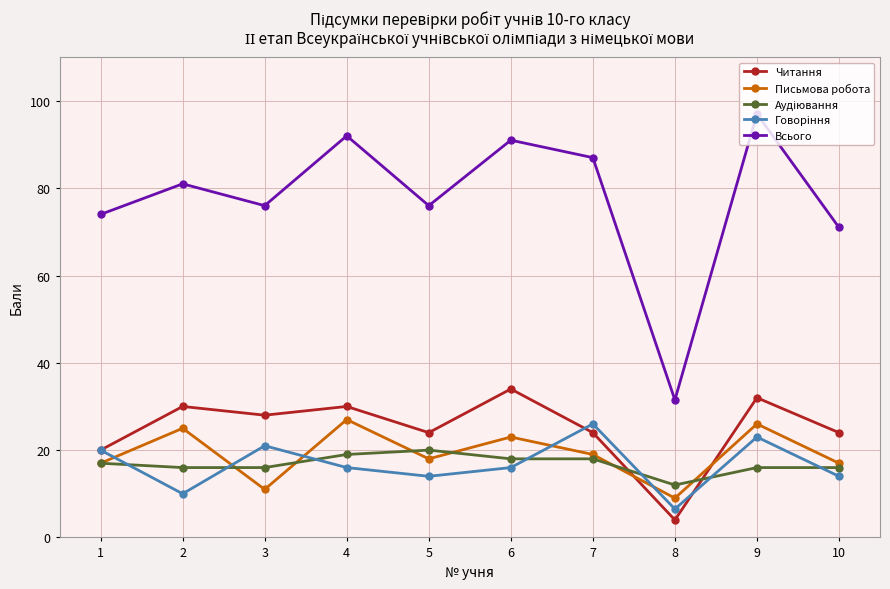

The value of Читання at 4 is 30.0. True or false?

True